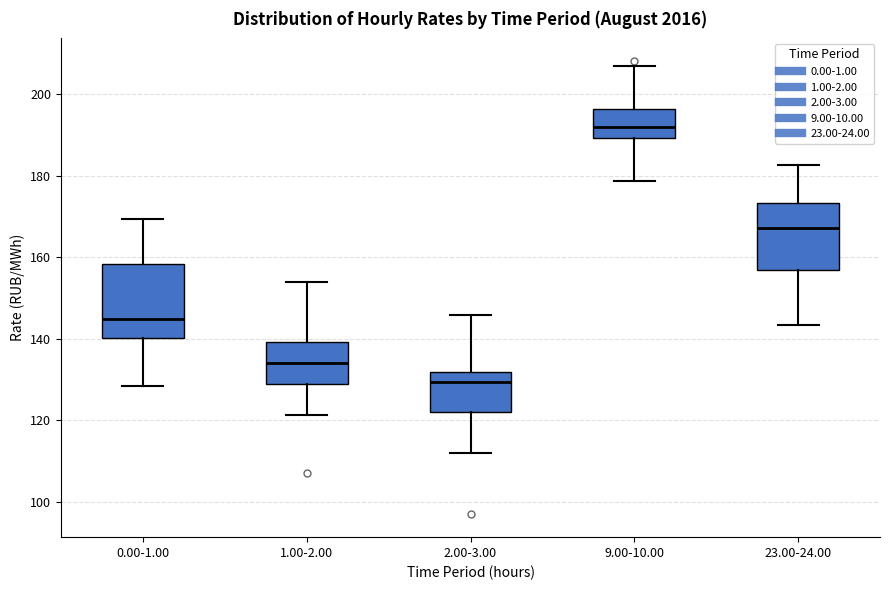

Where does the lower whisker of the box for 0.00-1.00 end on the y-axis? The values are not printed on the chart, so give them approximately, as read against the axis.

128